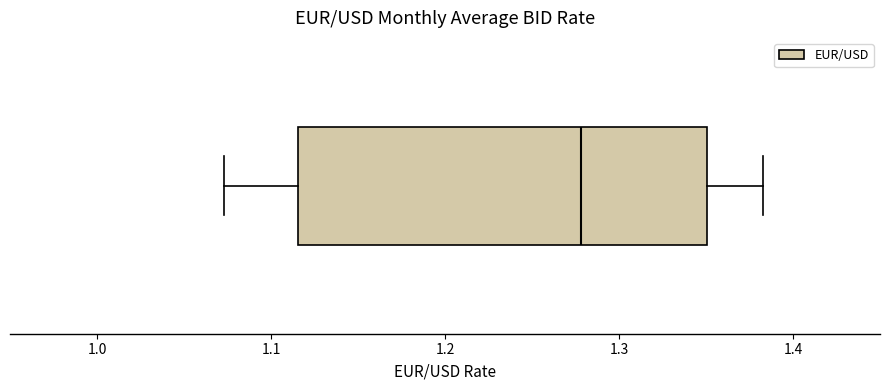

Transcribe this box plot: give where the median line is, the range the box spans, and where the two whiskers end, as read against the x-axis. The values are not printed on the chart, so give them approximately, as read against the axis.

median 1.28, box 1.12 to 1.35, whiskers 1.07 to 1.38